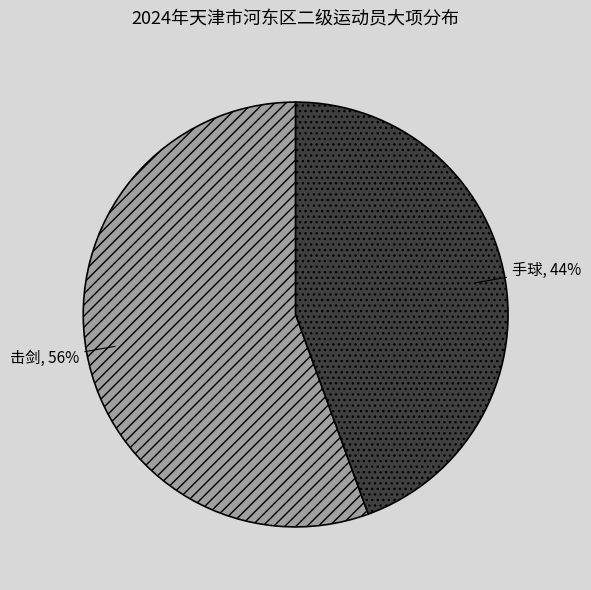

Combined, do 手球 and 击剑 account for over 50%?

Yes